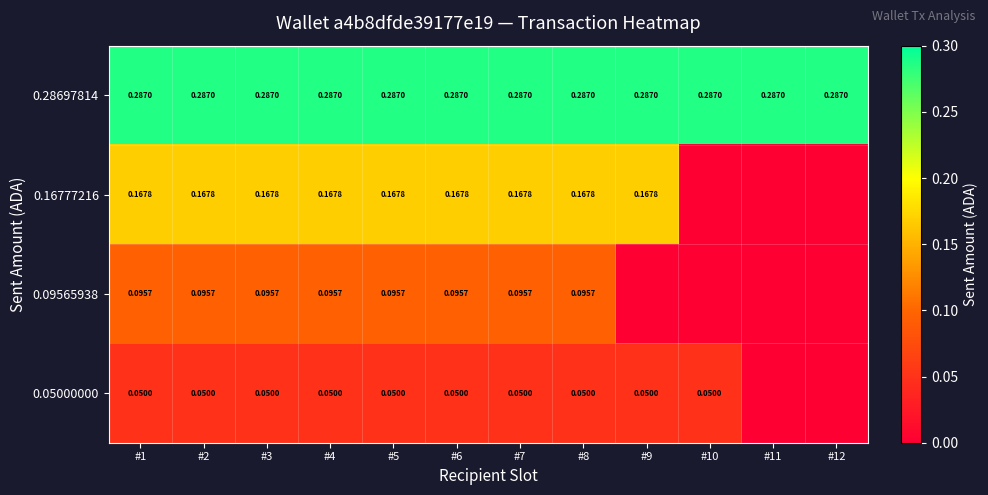

What is the greatest value displayed?

0.3